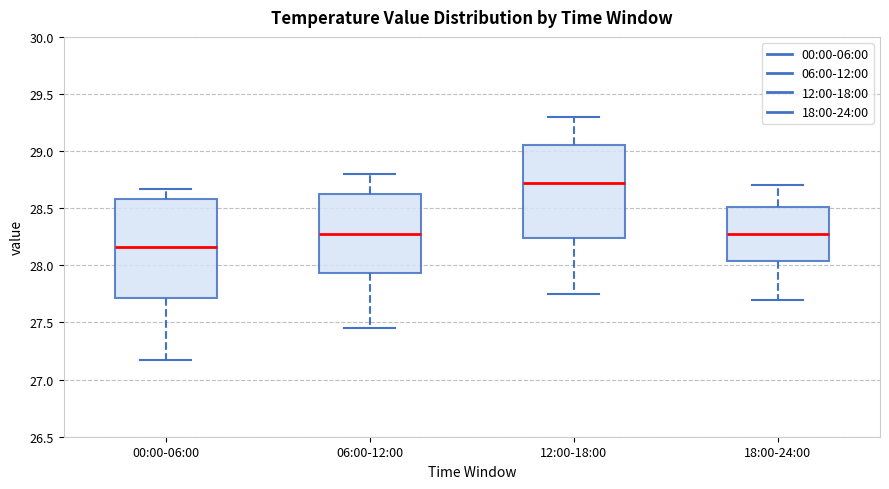

Reading left to right, transcribe this box plot: for each box, give where its median line is, the range the box spans, and where its two whiskers end, as read against the y-axis. The values are not printed on the chart, so give them approximately, as read against the axis.

00:00-06:00: median 28.15, box 27.70 to 28.60, whiskers 27.15 to 28.65
06:00-12:00: median 28.30, box 27.95 to 28.65, whiskers 27.45 to 28.80
12:00-18:00: median 28.75, box 28.25 to 29.05, whiskers 27.75 to 29.30
18:00-24:00: median 28.30, box 28.05 to 28.50, whiskers 27.70 to 28.70